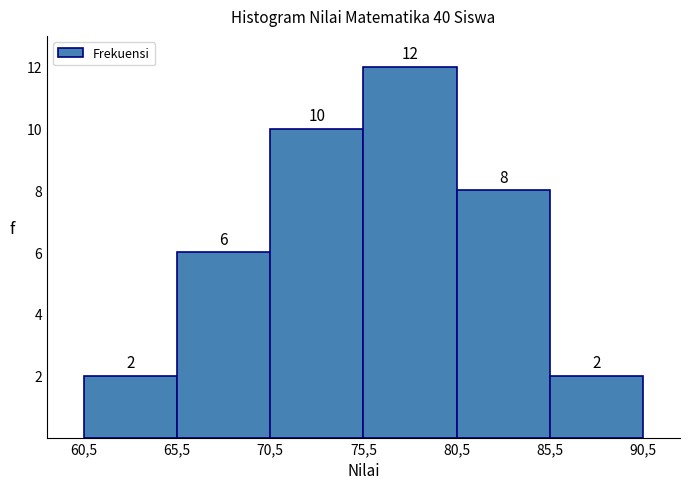

Reading right to left, what are all the values shown in this chart?

85,5=2	80,5=8	75,5=12	70,5=10	65,5=6	60,5=2